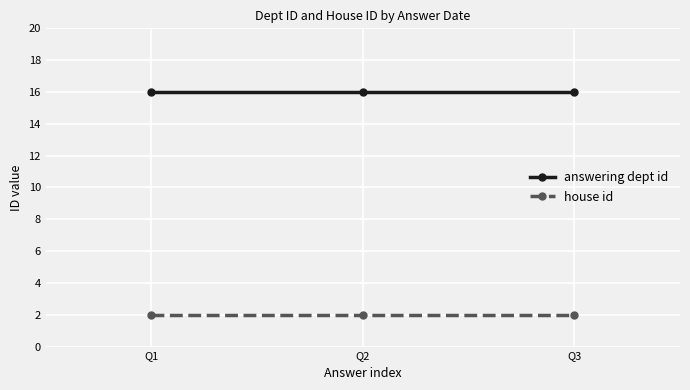

Rank the series by their average value, from lowest to highest.

house id, answering dept id